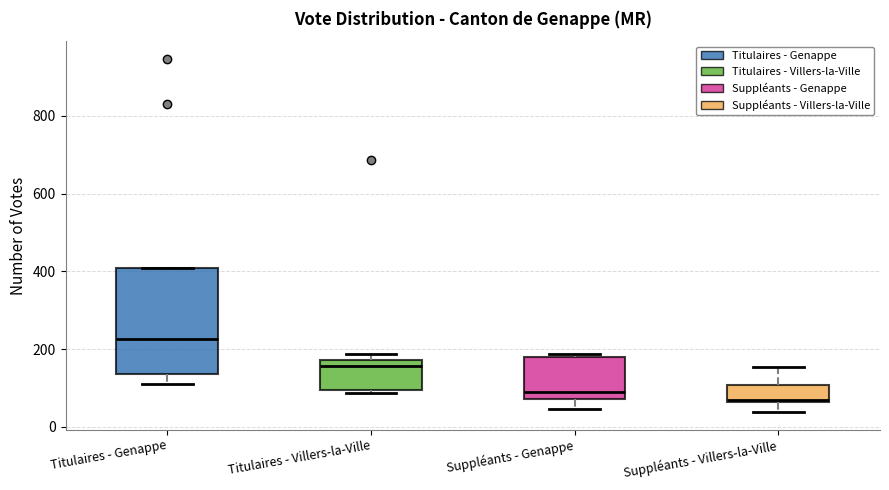

Reading left to right, transcribe this box plot: for each box, give where its median line is, the range the box spans, and where its two whiskers end, as read against the y-axis. The values are not printed on the chart, so give them approximately, as read against the axis.

Titulaires - Genappe: median 220, box 140 to 400, whiskers 120 to 400
Titulaires - Villers-la-Ville: median 160, box 100 to 180, whiskers 80 to 180 (just above the box's upper edge)
Suppléants - Genappe: median 80 (just above the box's lower edge), box 80 to 180, whiskers 40 to 180 (just above the box's upper edge)
Suppléants - Villers-la-Ville: median 60, box 60 to 100, whiskers 40 to 160